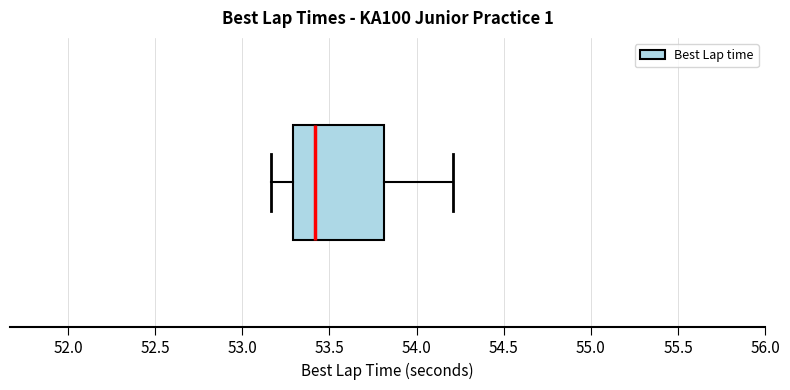

Where is the left edge of the box on the x-axis? The values are not printed on the chart, so give them approximately, as read against the axis.

53.30